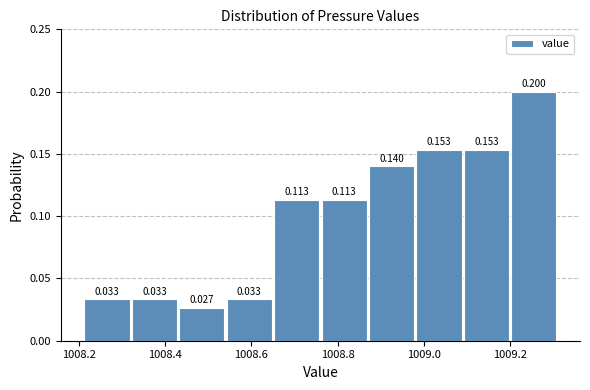

Reading left to right, transcribe this chart: for each bar, give the range it covers on the x-axis and its height. The bar edges are not printed on the chart, so give them approximately, as read against the axis.

1008.21 to 1008.32: 0.033
1008.32 to 1008.43: 0.033
1008.43 to 1008.54: 0.027
1008.54 to 1008.65: 0.033
1008.65 to 1008.76: 0.113
1008.76 to 1008.87: 0.113
1008.87 to 1008.98: 0.140
1008.98 to 1009.09: 0.153
1009.09 to 1009.20: 0.153
1009.20 to 1009.31: 0.200